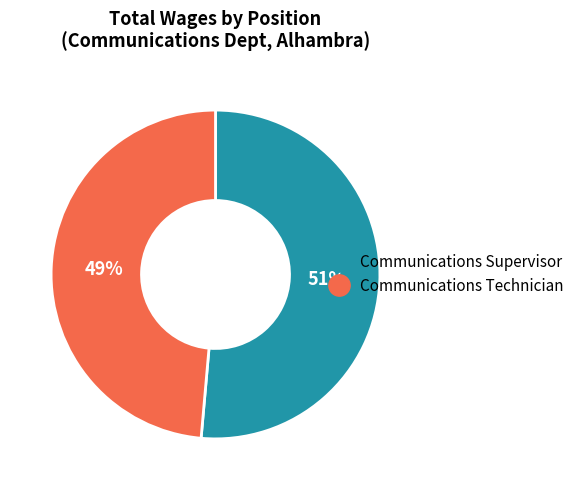

Which category accounts for the majority?

Communications Supervisor